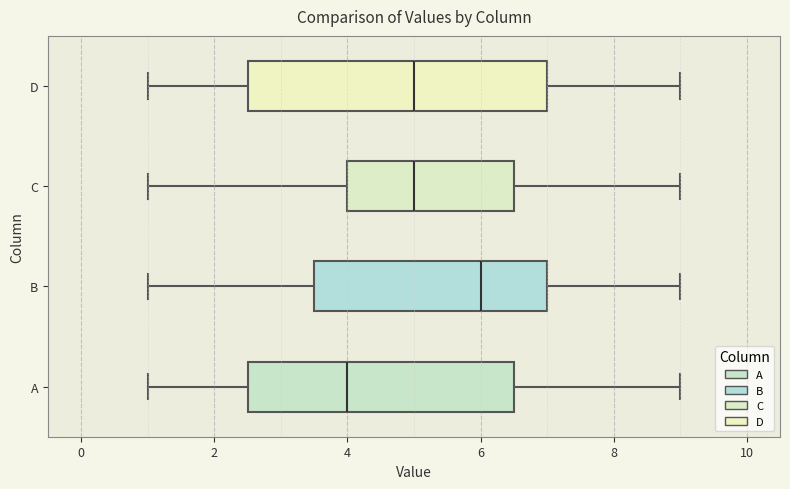

Which box has the furthest to the left median line?

A